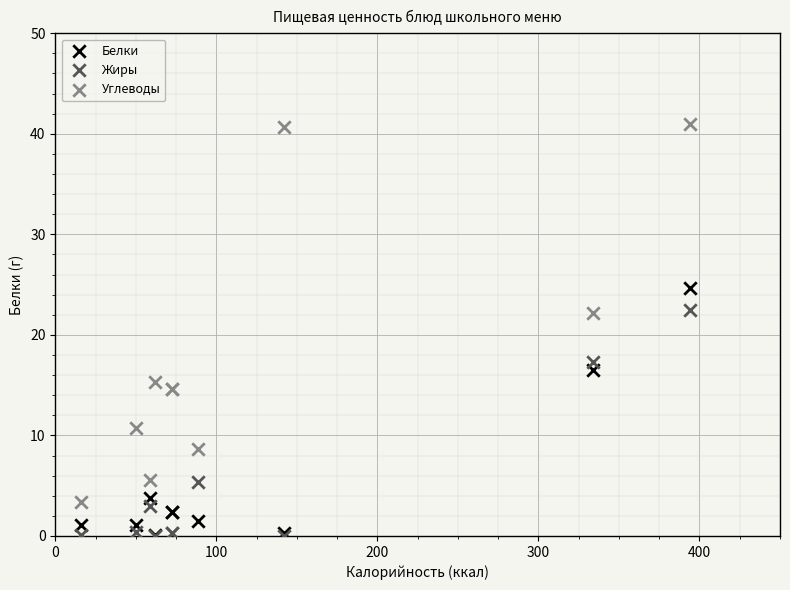

In the Белки series, what Y value is closest to 12?

16.5